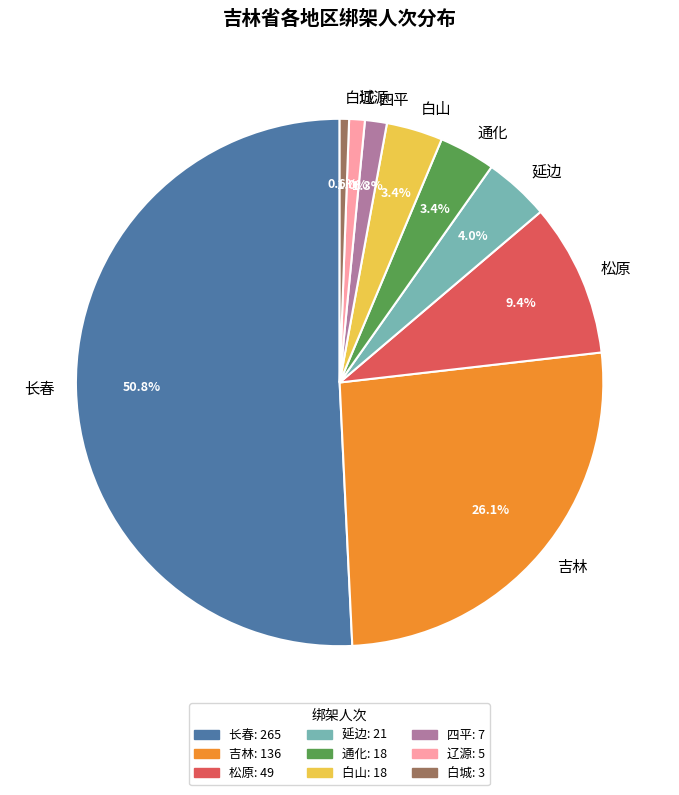

To the nearest percent, what is the difference between the 松原 and 延边 slice percentages?

5%